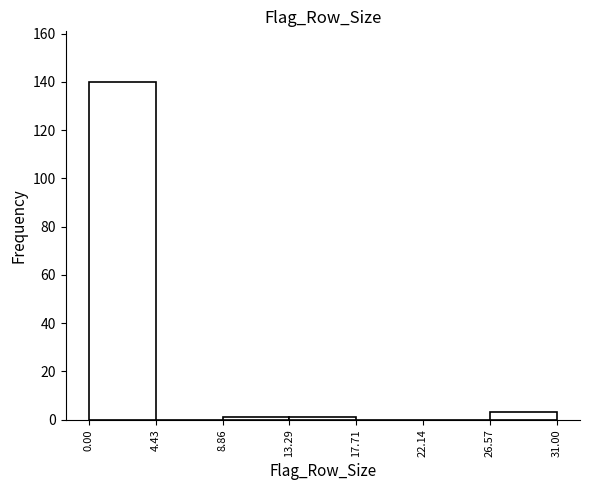

How tall is the bar that spans 26.57 to 31.00 on the x-axis? The values are not printed on the chart, so give them approximately, as read against the axis.

4